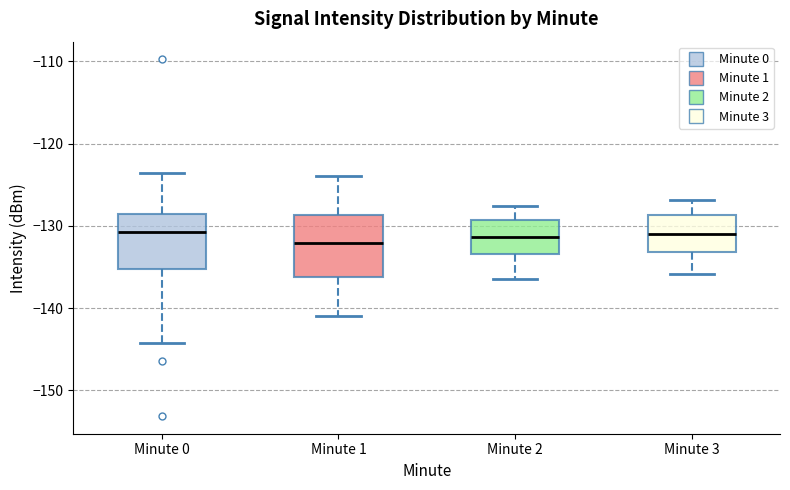

Where is the lower edge of the box for Minute 3 on the y-axis? The values are not printed on the chart, so give them approximately, as read against the axis.

-133